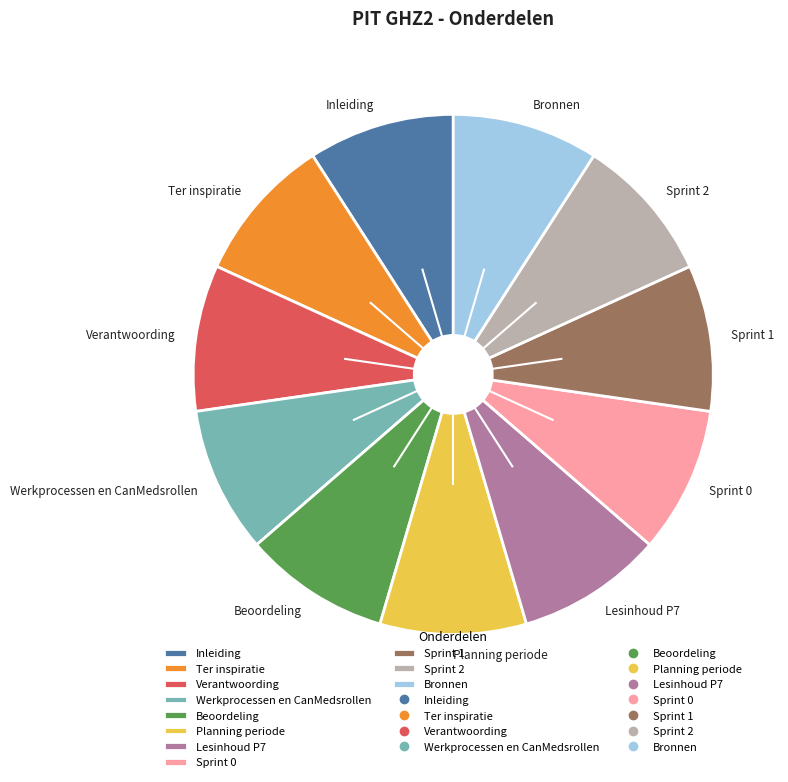

Combined, do Sprint 0 and Sprint 1 account for over 50%?

No